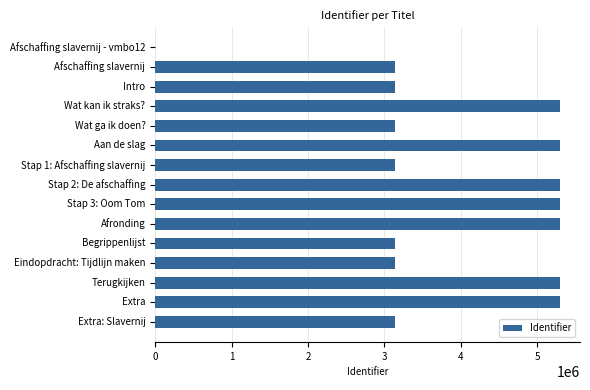

The value at Extra is 5296244. True or false?

True